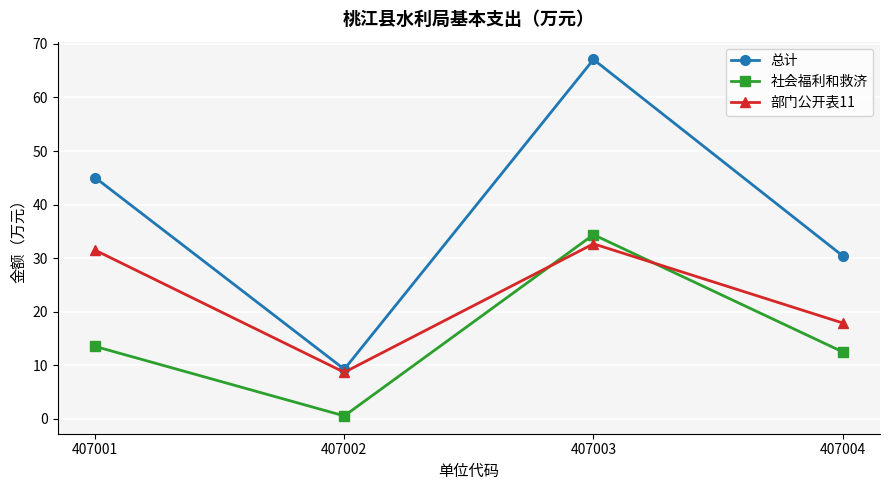

Between 407001 and 407003, which series saw the biggest shift?

总计